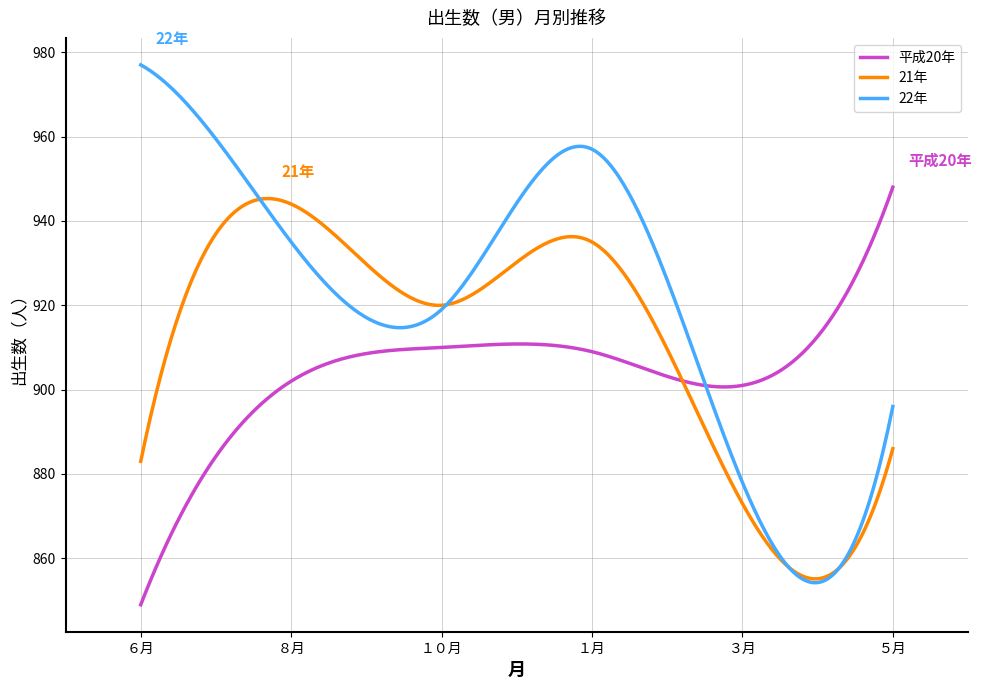

What is the highest value of the 22年 series?

977.0